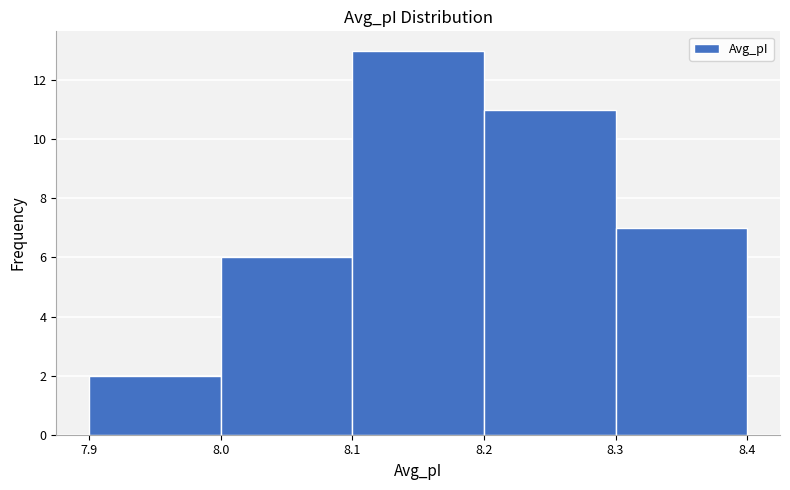

Reading left to right, transcribe this chart: for each bar, give the range it covers on the x-axis and its height. The values are not printed on the chart, so give them approximately, as read against the axis.

7.9 to 8.0: 2
8.0 to 8.1: 6
8.1 to 8.2: 13
8.2 to 8.3: 11
8.3 to 8.4: 7